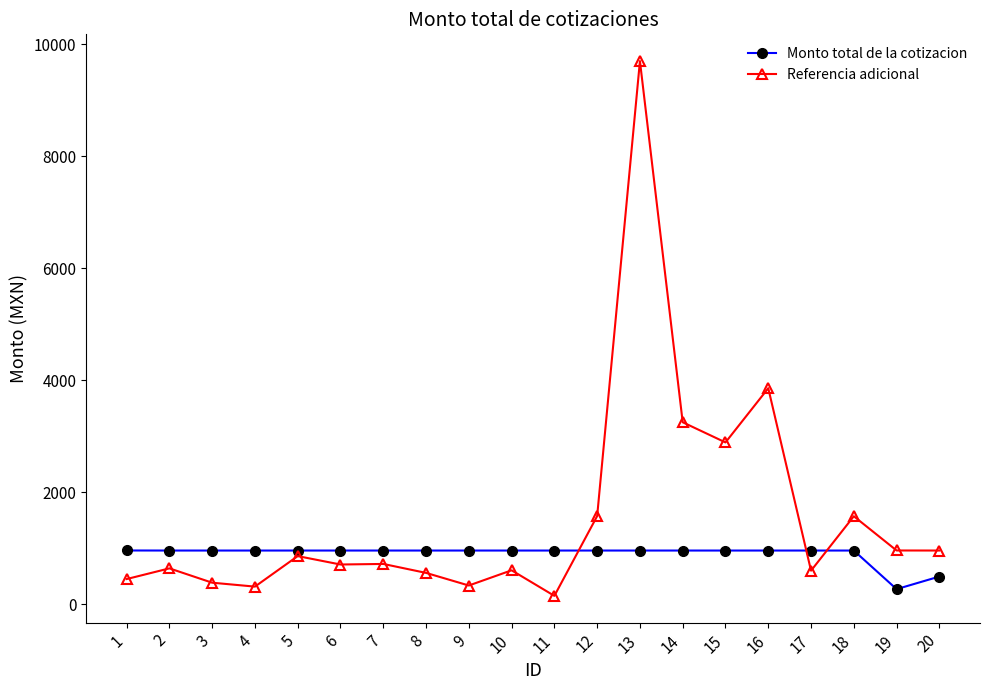

The value of Referencia adicional at 16 is 930.7. True or false?

False